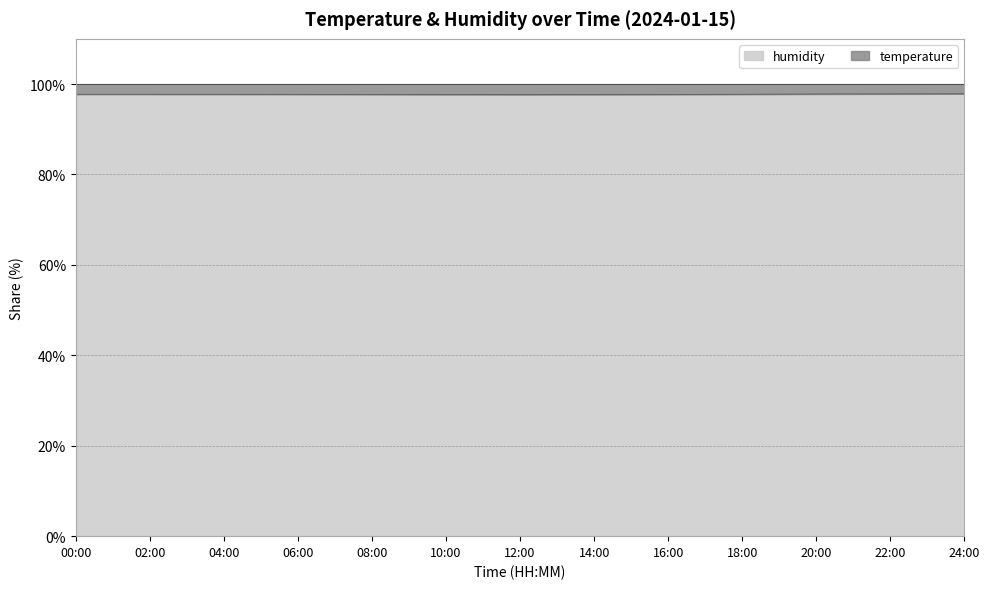

Reading left to right, list all the values displayed in this chart.

97.7	97.7	97.7	97.7	97.7	97.7	97.7	97.7	97.7	97.7	97.8	97.8	97.8